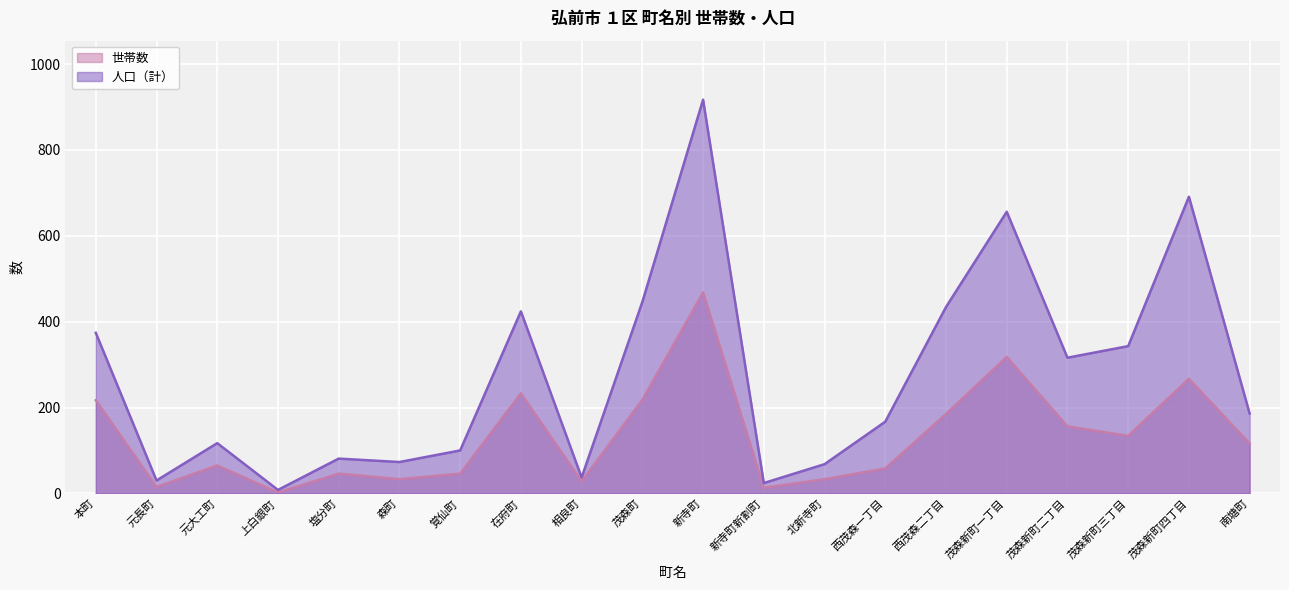

Count the number of data series in this chart.

2